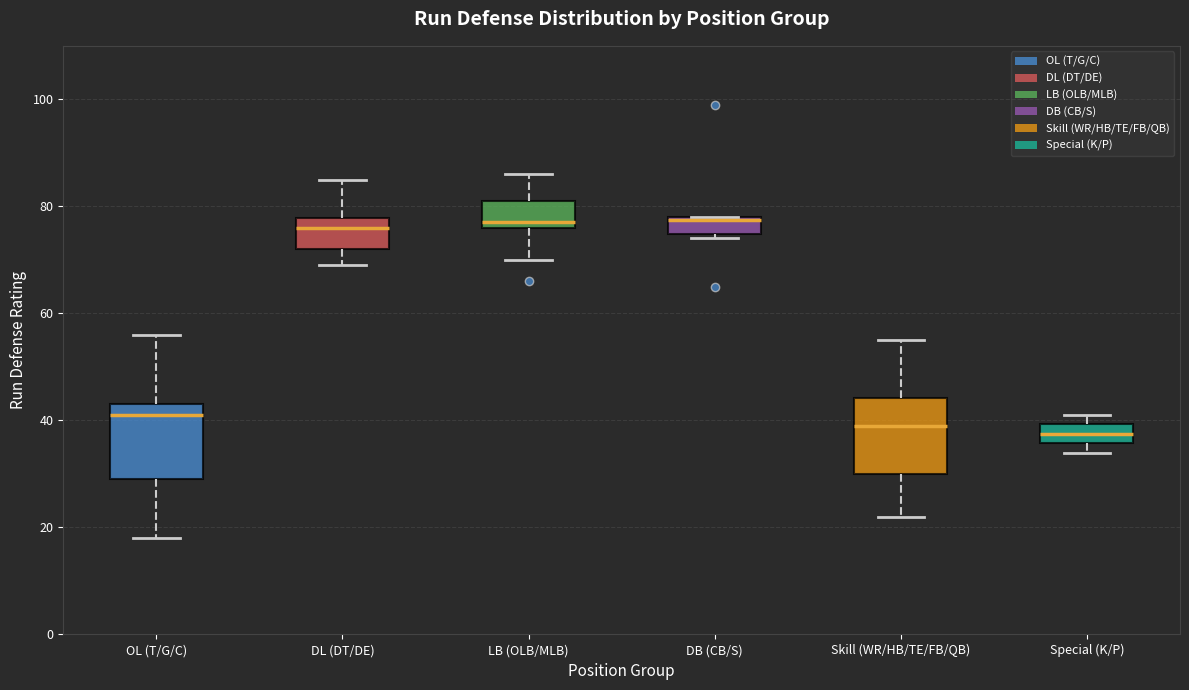

Where is the lower edge of the box for Skill (WR/HB/TE/FB/QB) on the y-axis? The values are not printed on the chart, so give them approximately, as read against the axis.

30